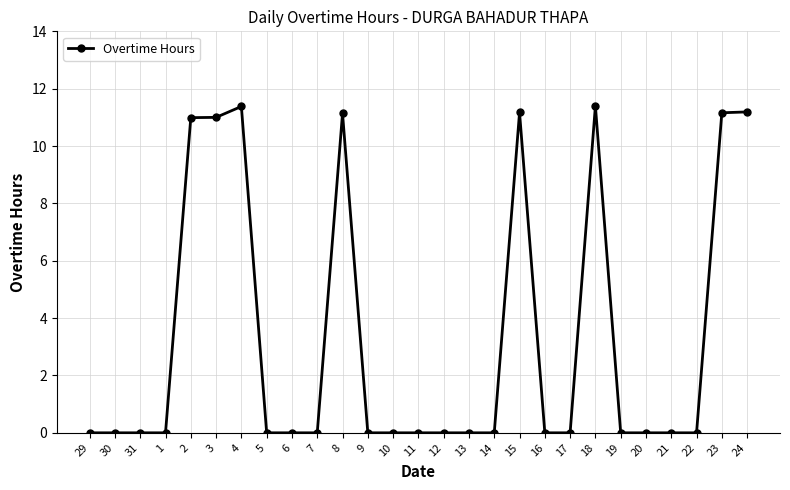

True or false: the data has more than 0 interior local peaks.

True